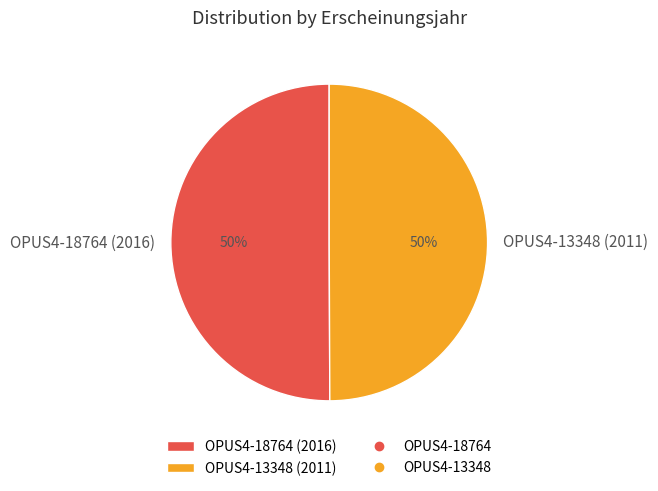

Is the sum of OPUS4-13348 (2011) and OPUS4-18764 (2016) greater than half?

Yes